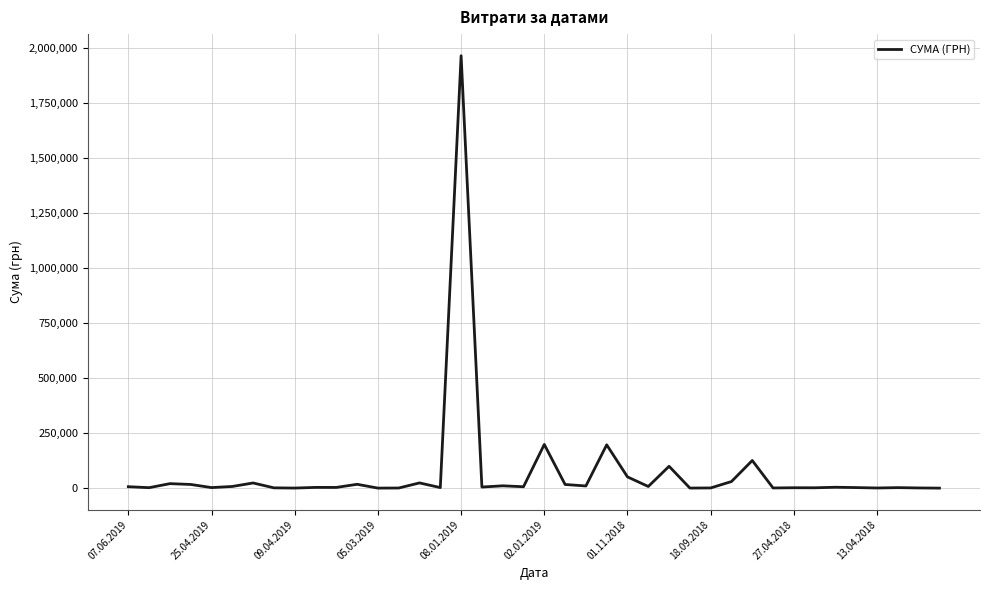

What is the maximum value shown in the chart?

1965687.2